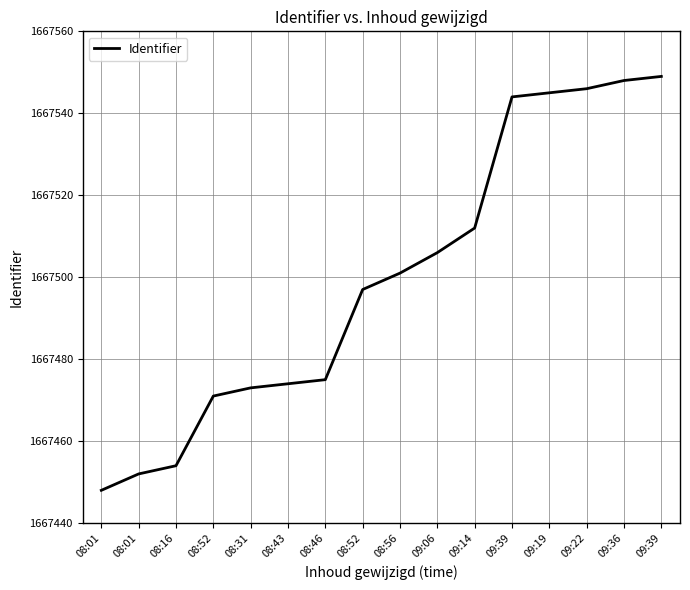

Reading left to right, list all the values displayed in this chart.

08:01=1667448	08:01=1667452	08:16=1667454	08:52=1667471	08:31=1667473	08:43=1667474	08:46=1667475	08:52=1667497	08:56=1667501	09:06=1667506	09:14=1667512	09:39=1667544	09:19=1667545	09:22=1667546	09:36=1667548	09:39=1667549